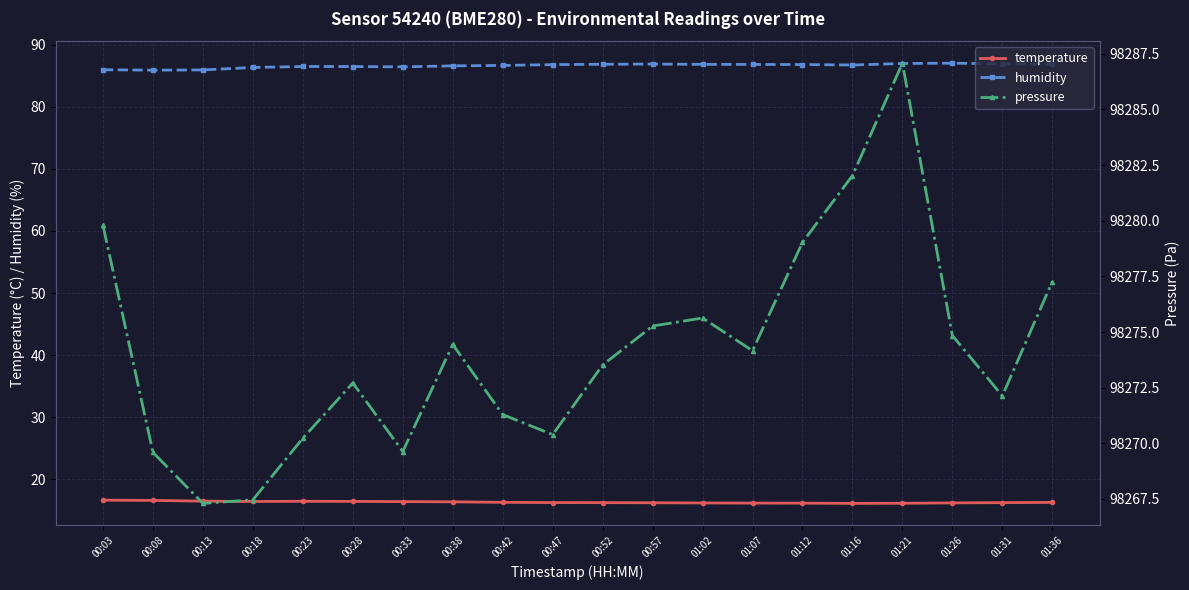

Rank the series by their maximum value, from lowest to highest.

temperature, humidity, pressure